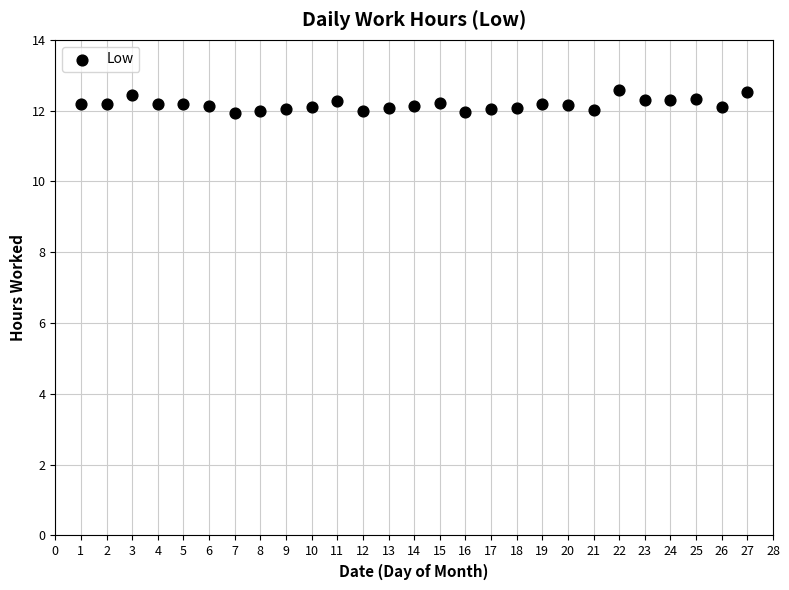

What is the range of Y values (max minus min)?

0.7